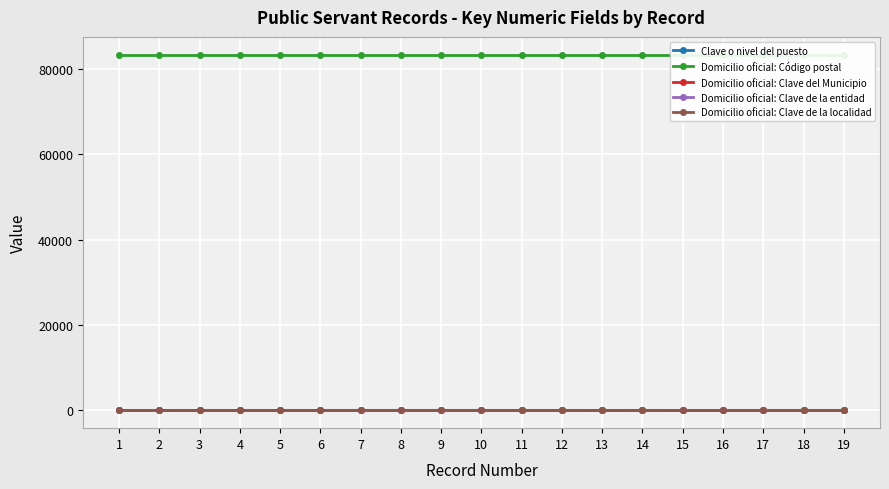

Rank the series by their maximum value, from lowest to highest.

Clave o nivel del puesto, Domicilio oficial: Clave de la entidad, Domicilio oficial: Clave del Municipio, Domicilio oficial: Clave de la localidad, Domicilio oficial: Código postal